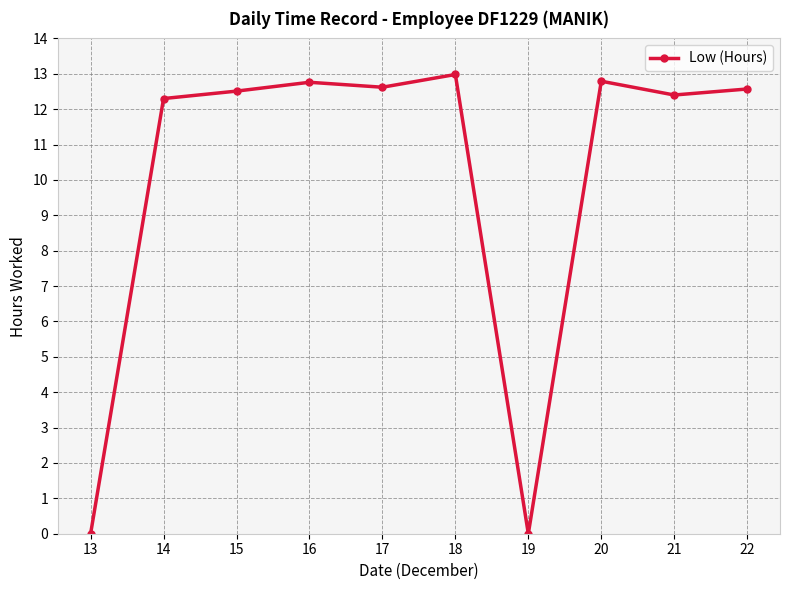

Which category has the highest value across all series?

18